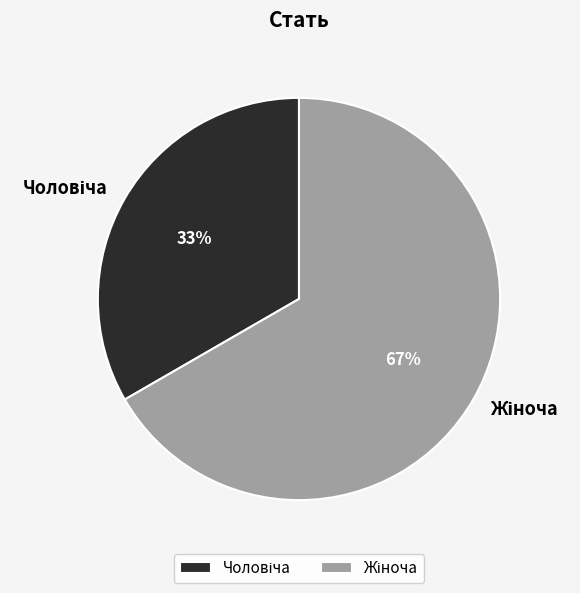

To the nearest percent, what is the average slice percentage?

50%